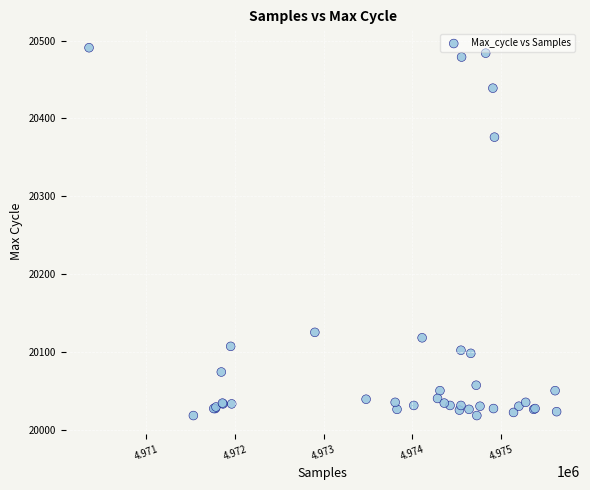

What Y value in the scatter plot is closest to 20254?

20376